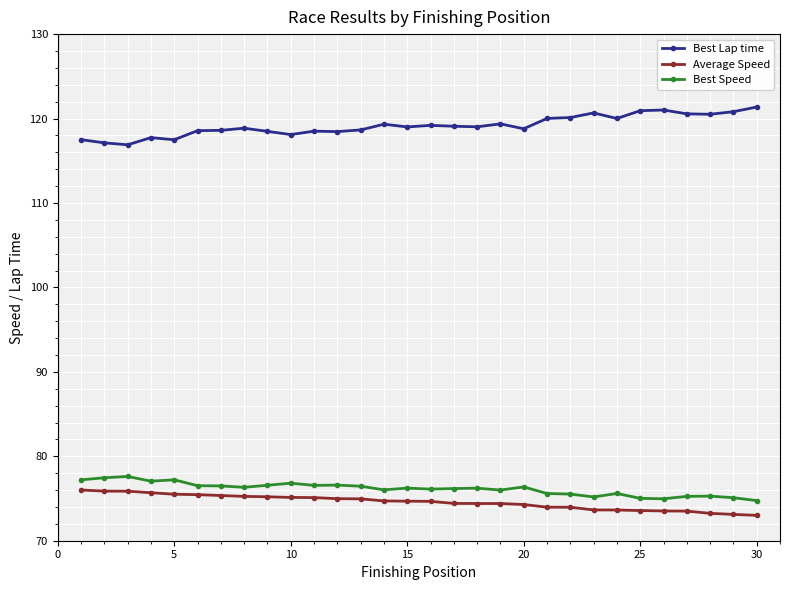

What is the highest value of the Best Lap time series?

121.4